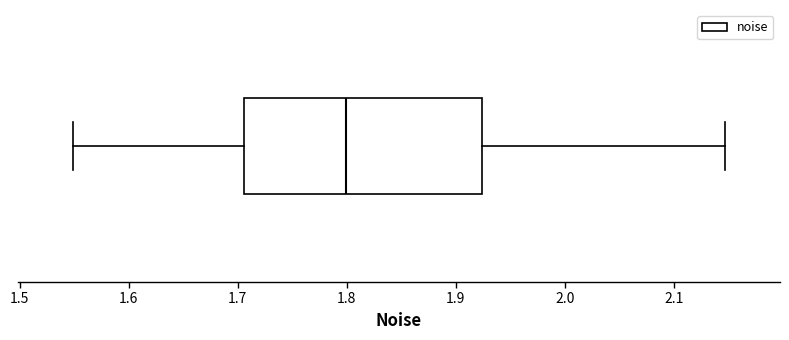

Read this box plot against the x-axis: the position of the median line, the range covered by the box, and the ends of both whiskers. The values are not printed on the chart, so give them approximately, as read against the axis.

median 1.80, box 1.71 to 1.92, whiskers 1.55 to 2.15